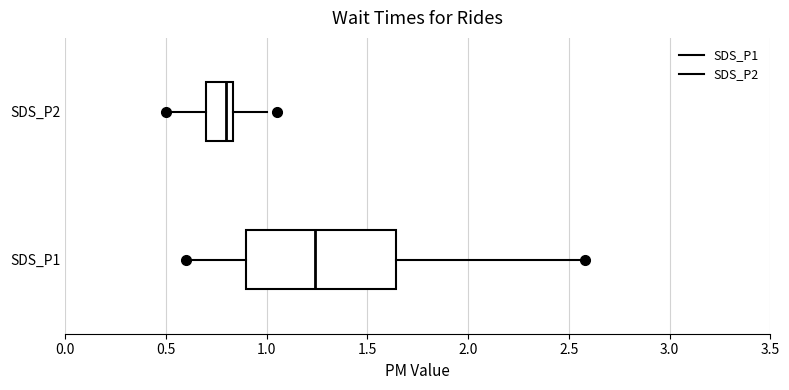

Where does the right whisker of the box for SDS_P2 end on the x-axis? The values are not printed on the chart, so give them approximately, as read against the axis.

1.00